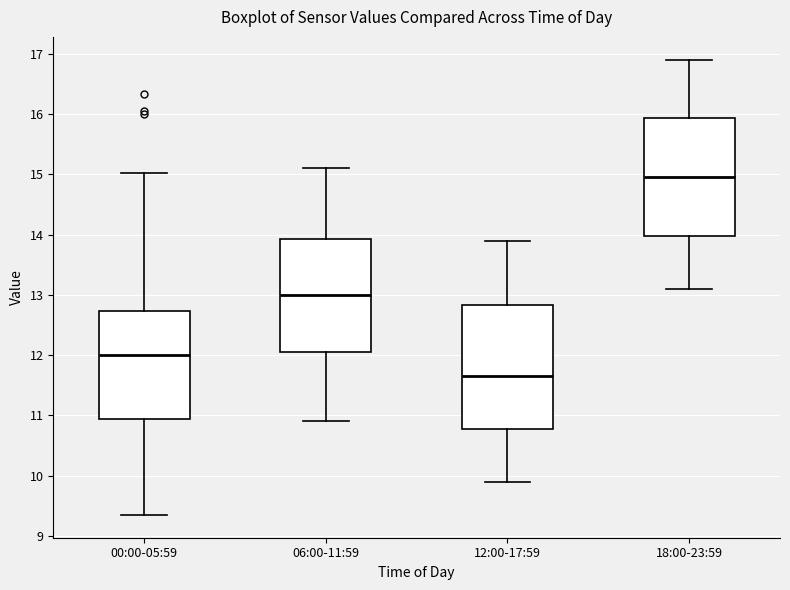

Which box's median line is the highest?

18:00-23:59